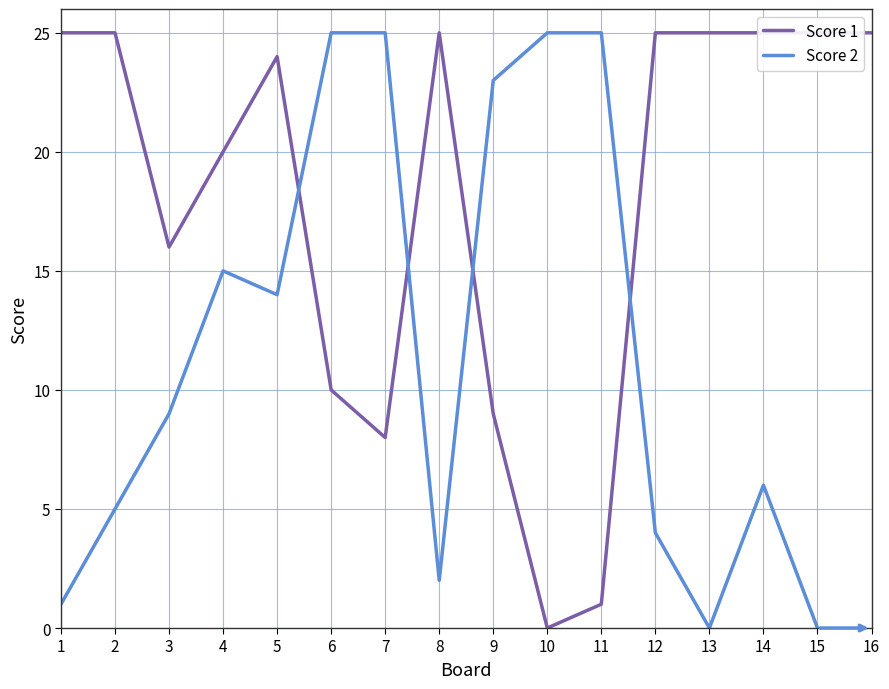

Where is the first local maximum?

5